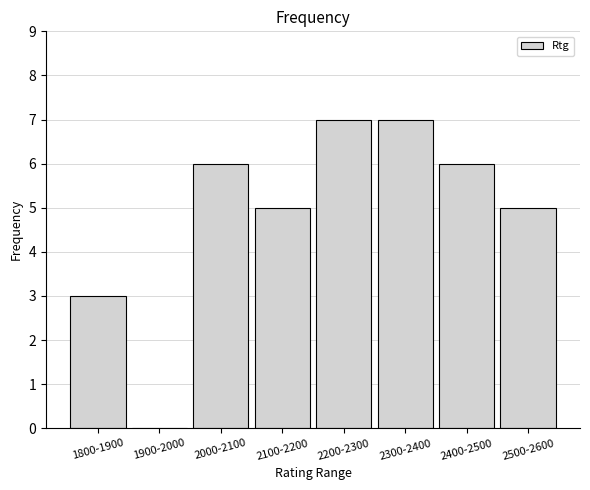

Reading left to right, what are all the values shown in this chart?

1800-1900=3	1900-2000=0	2000-2100=6	2100-2200=5	2200-2300=7	2300-2400=7	2400-2500=6	2500-2600=5